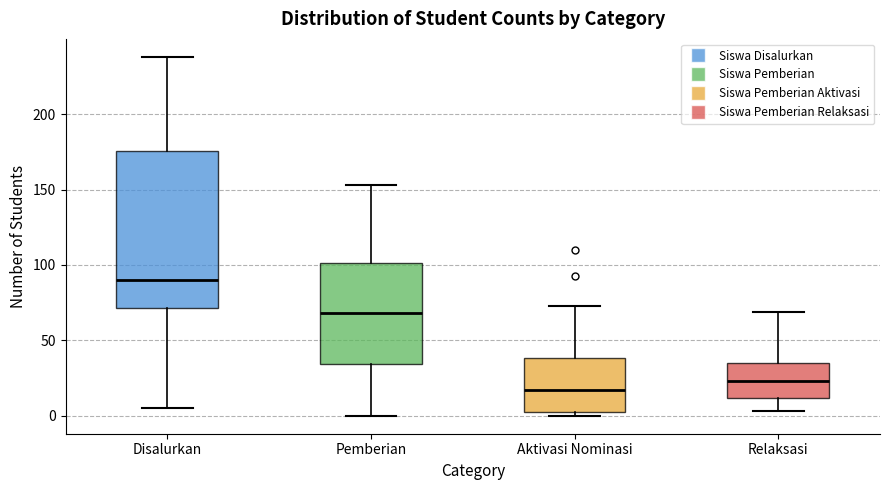

Where does the lower whisker of the box for Pemberian end on the y-axis? The values are not printed on the chart, so give them approximately, as read against the axis.

0